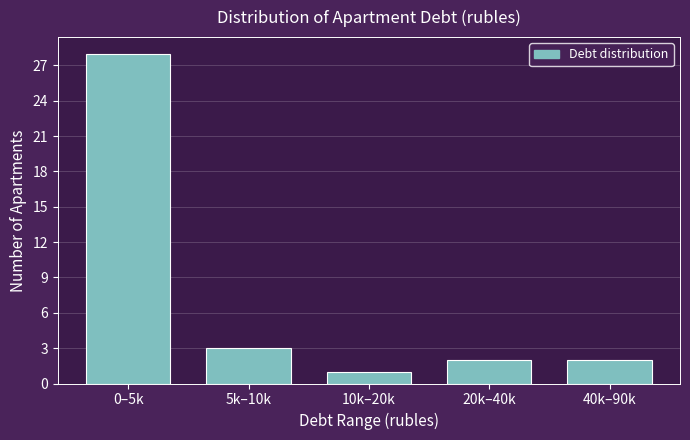

Reading left to right, extract all data points from this chart.

28	3	1	2	2